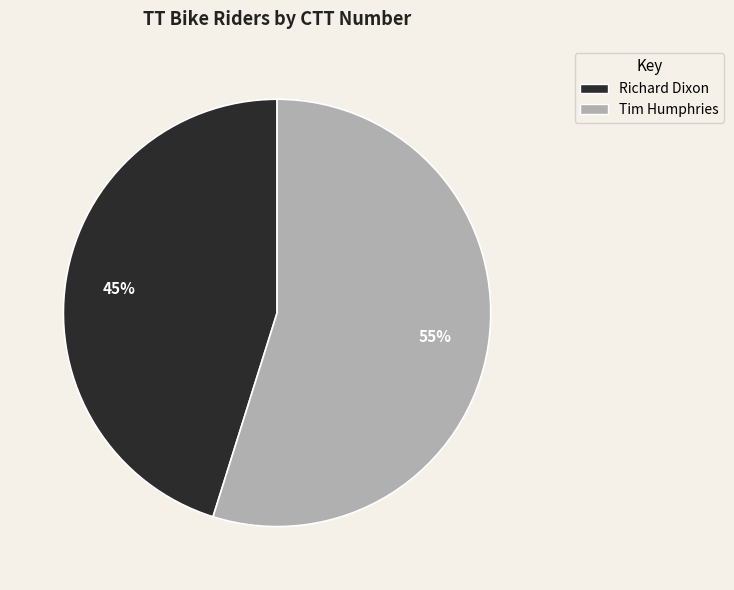

Which category has the biggest portion of the pie?

Tim Humphries